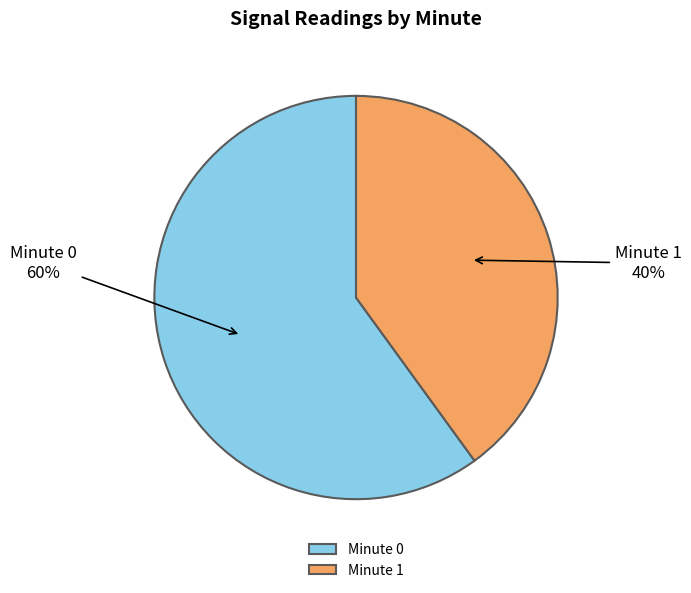

What is the smallest slice in the pie chart?

Minute 1